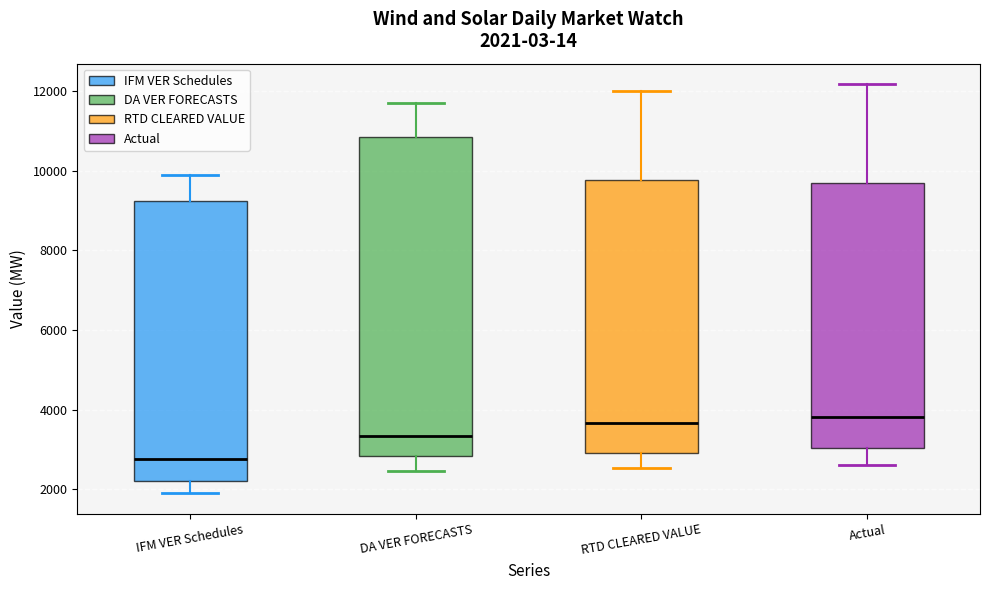

Comparing the boxes themselves (not the whiskers), which one is the tallest?

DA VER FORECASTS